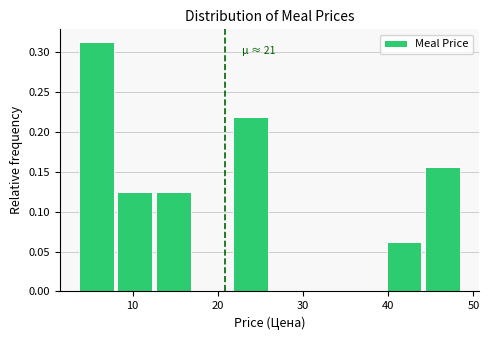

Which range on the x-axis has the tallest bar?

4 to 8